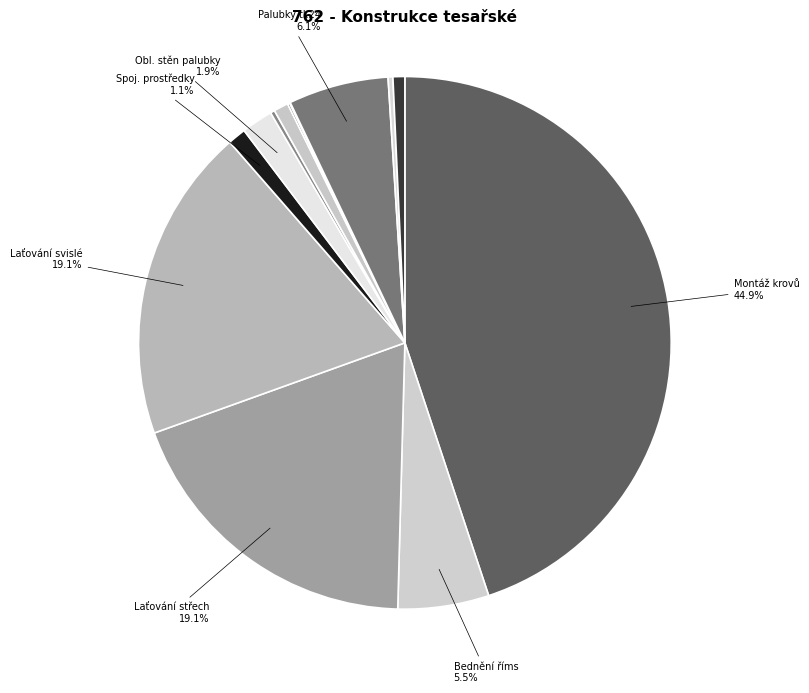

How many slices are in this pie chart?

13